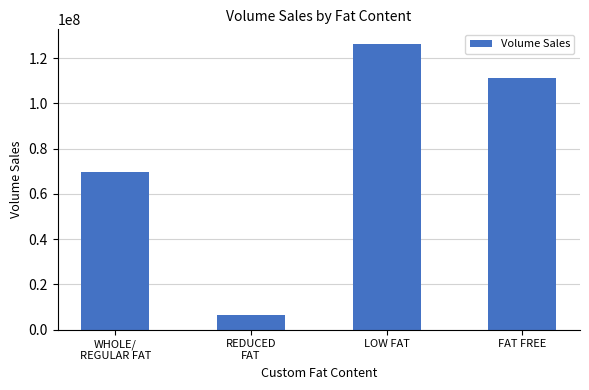

List the labels in order of value, largest first.

LOW FAT, FAT FREE, WHOLE/
REGULAR FAT, REDUCED
FAT